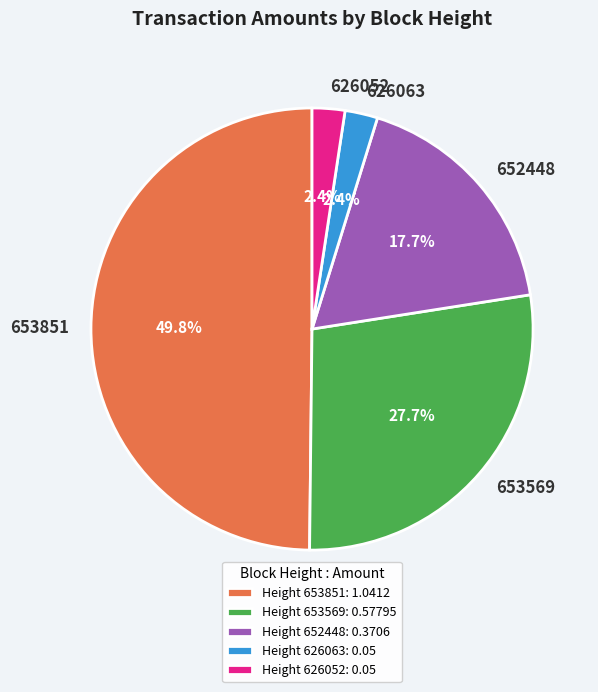

Does 652448 account for over 50% of the chart?

No